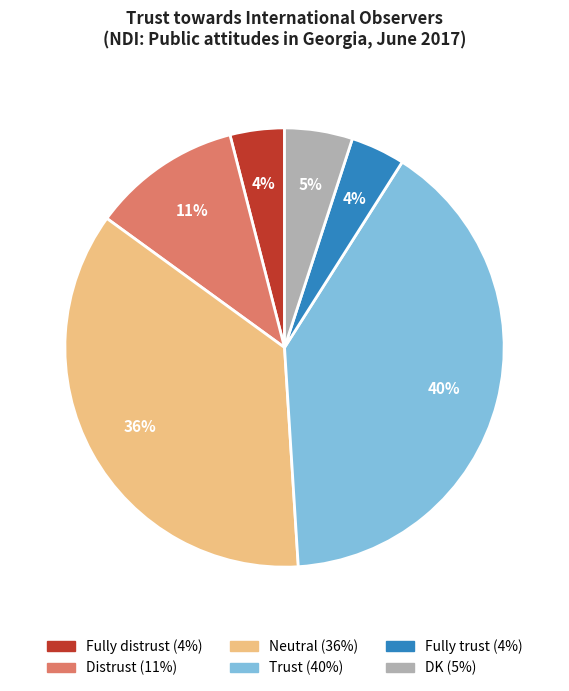

Is there any slice that represents more than half of the pie?

No